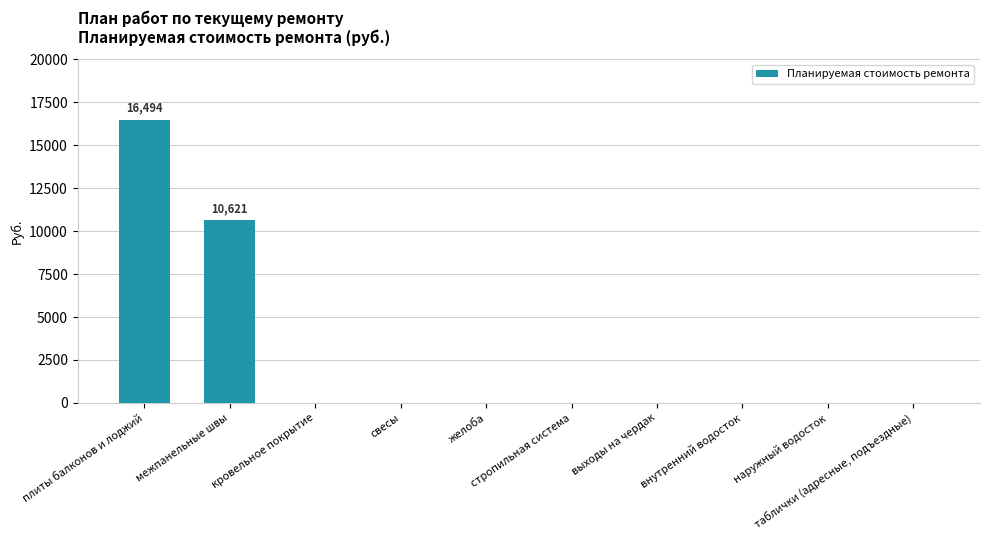

What is the sum of all values?

27115.6